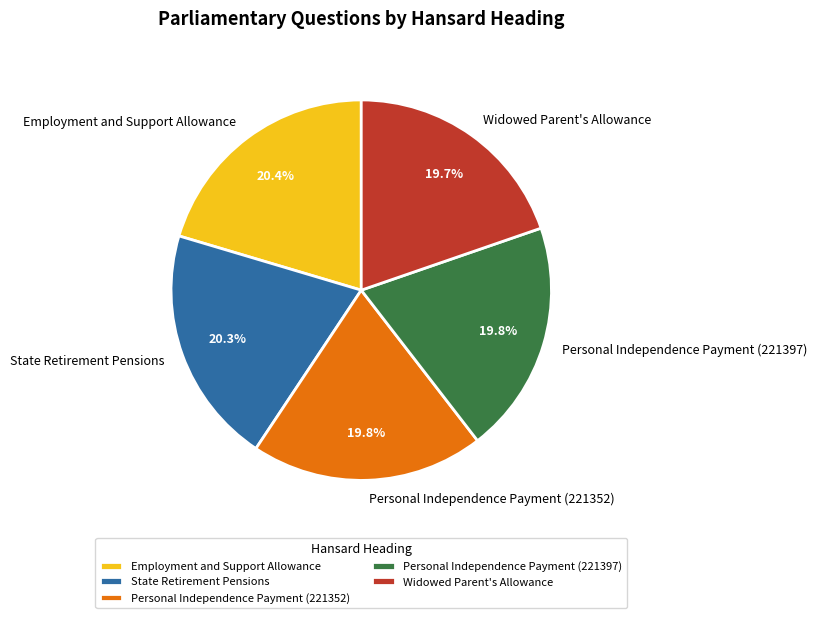

How many segments does this pie chart have?

5